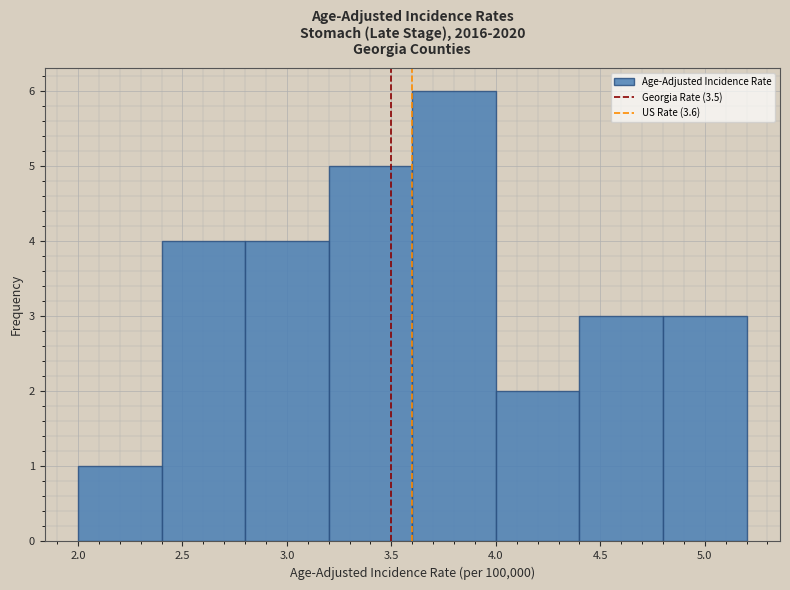

Which range on the x-axis has the tallest bar?

3.6 to 4.0